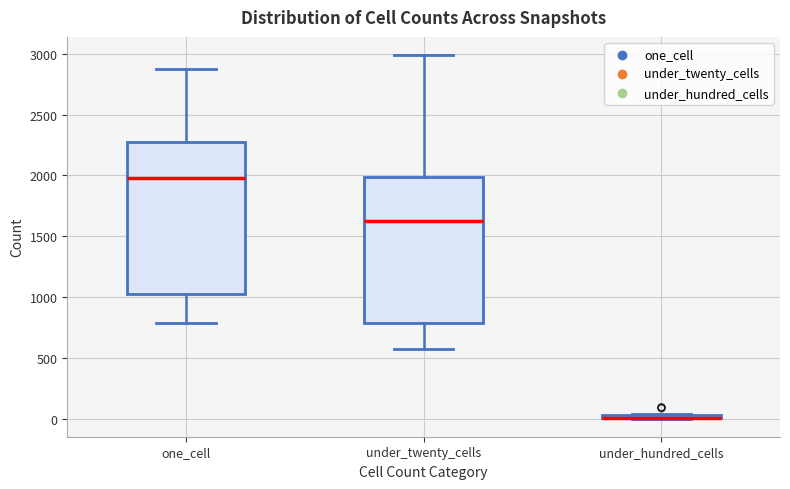

Comparing the boxes themselves (not the whiskers), which one is the tallest?

one_cell